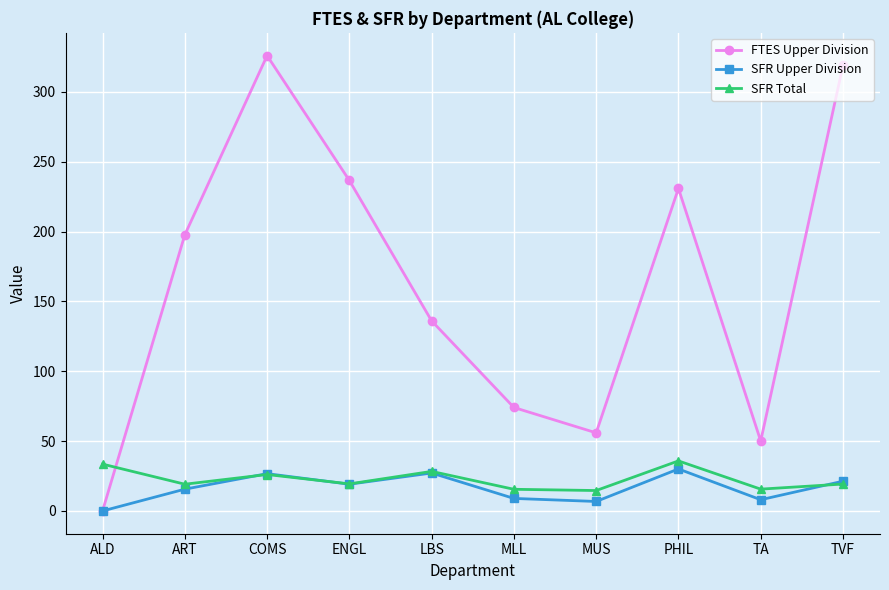

The value of FTES Upper Division at ENGL is 320.5. True or false?

False